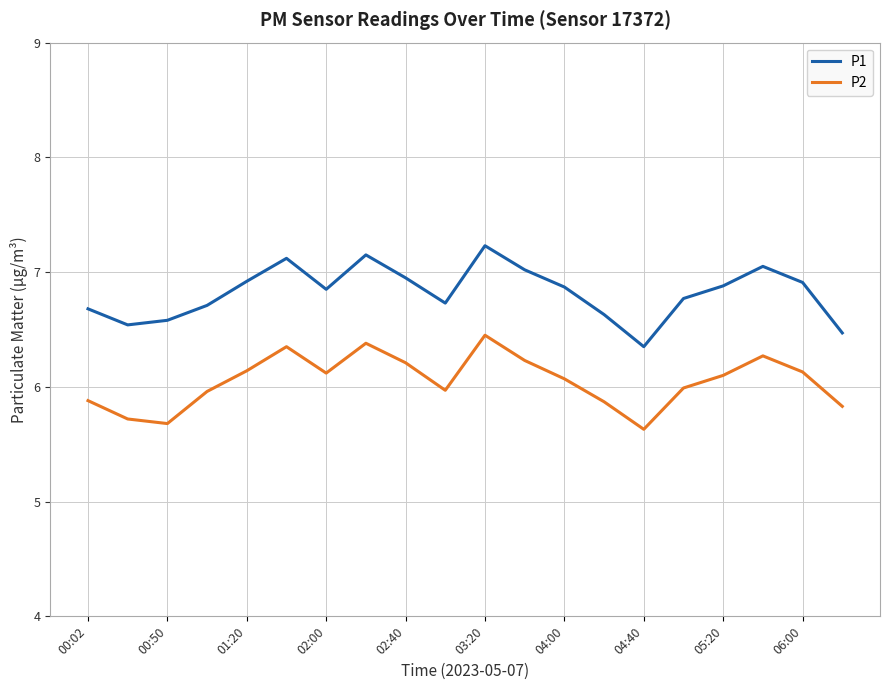

Rank the series by their maximum value, from highest to lowest.

P1, P2